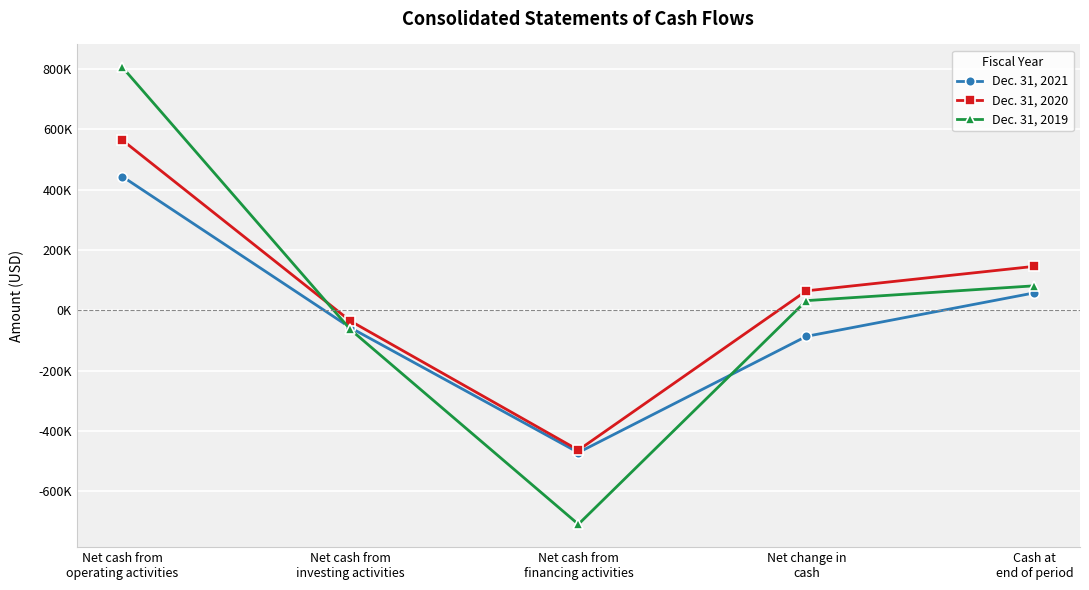

Is this an area chart (filled region under the line)?

No